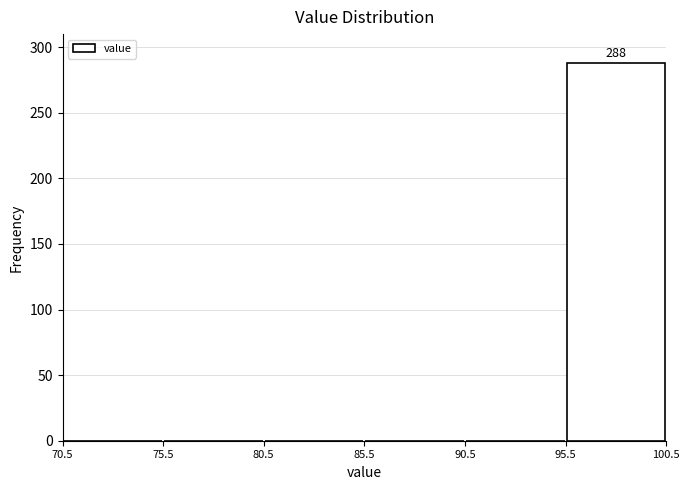

Over which range of the x-axis is the bar tallest?

95.5 to 100.5